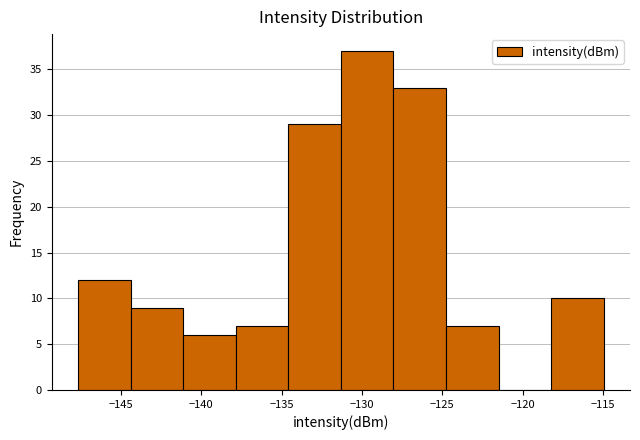

Which range on the x-axis has the tallest bar?

-131.5 to -128.0